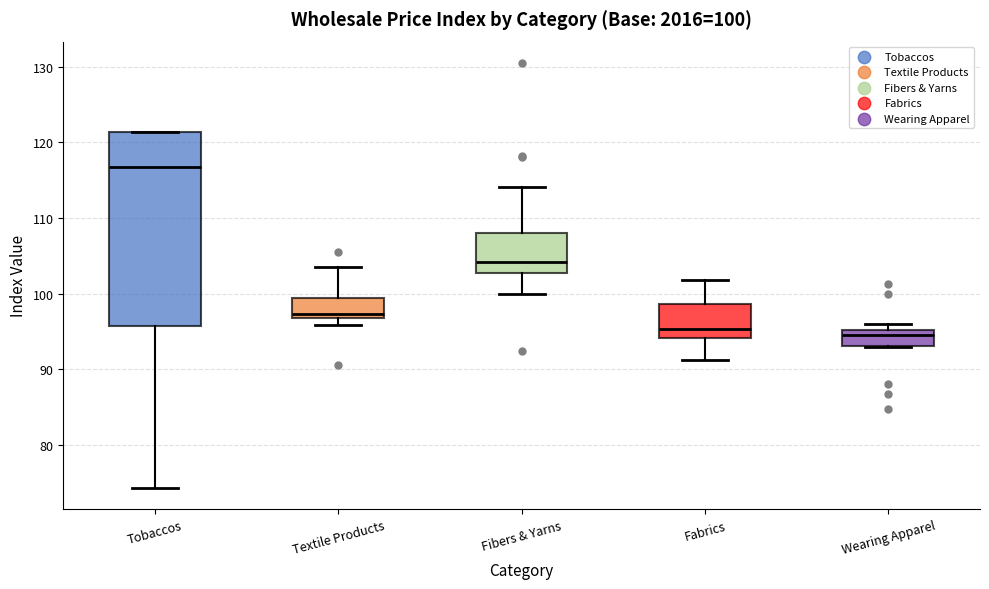

Which box's median line is the highest?

Tobaccos